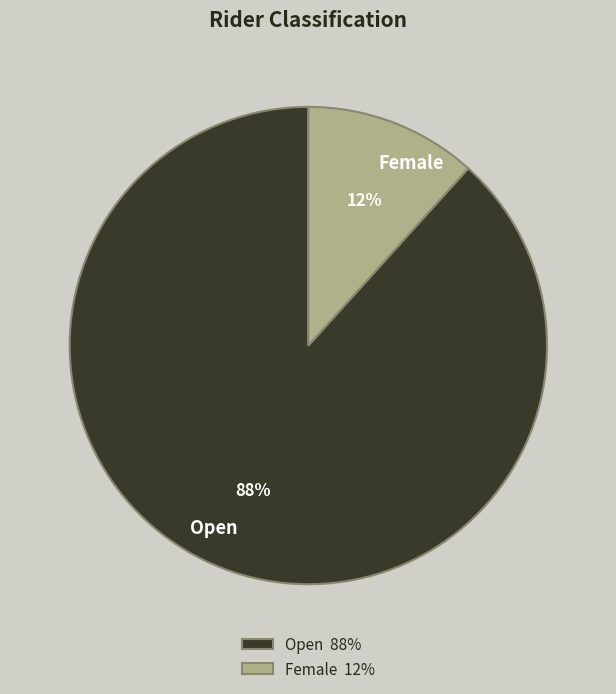

To the nearest percent, what portion does Female represent?

12%